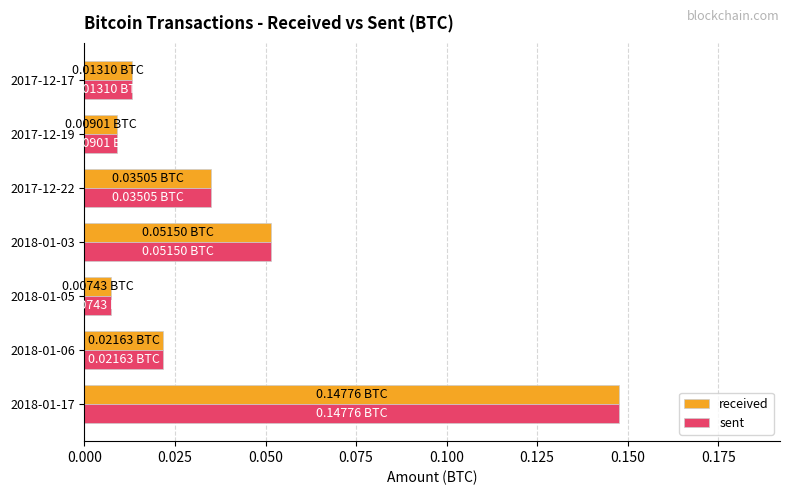

What is the total value across all series at 2018-01-17?

0.3